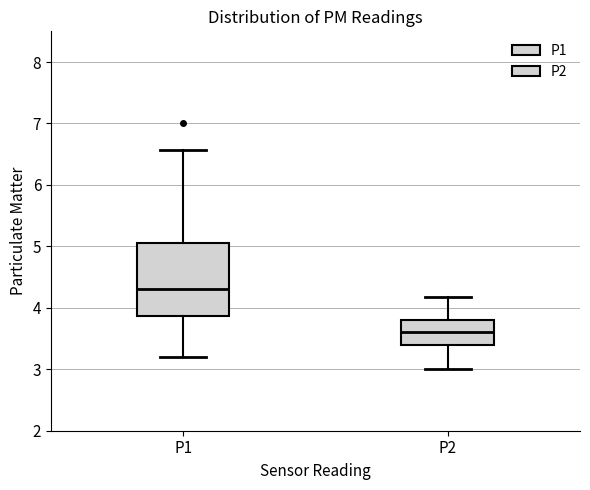

Reading left to right, read every box against the y-axis: the position of its median line, the range the box covers, and the ends of its whiskers. The values are not printed on the chart, so give them approximately, as read against the axis.

P1: median 4.3, box 3.9 to 5.0, whiskers 3.2 to 6.6
P2: median 3.6, box 3.4 to 3.8, whiskers 3.0 to 4.2